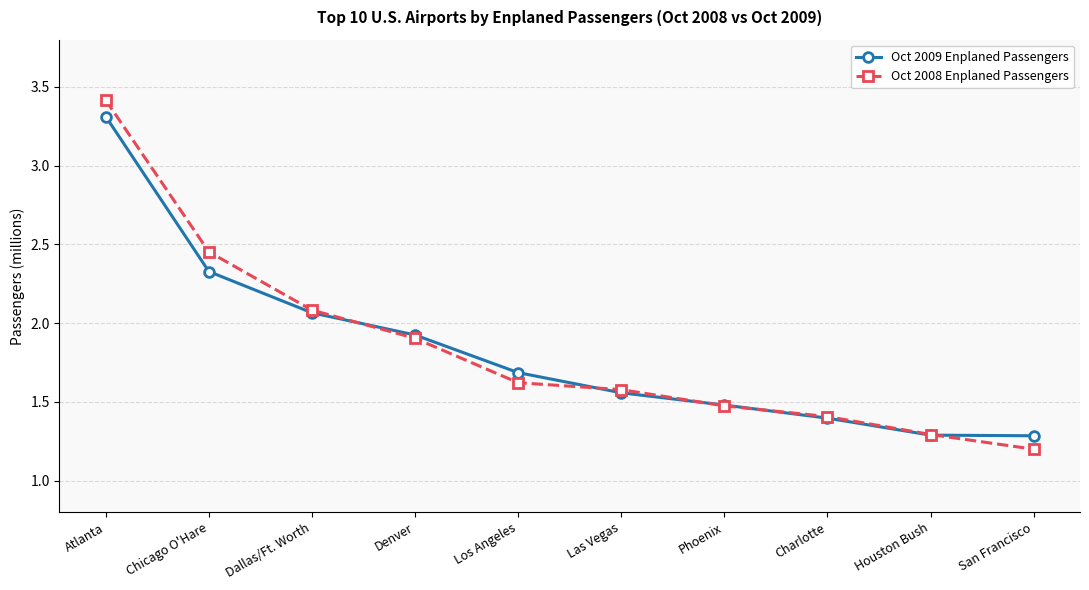

Rank the series at Chicago O'Hare from highest to lowest value.

Oct 2008 Enplaned Passengers, Oct 2009 Enplaned Passengers